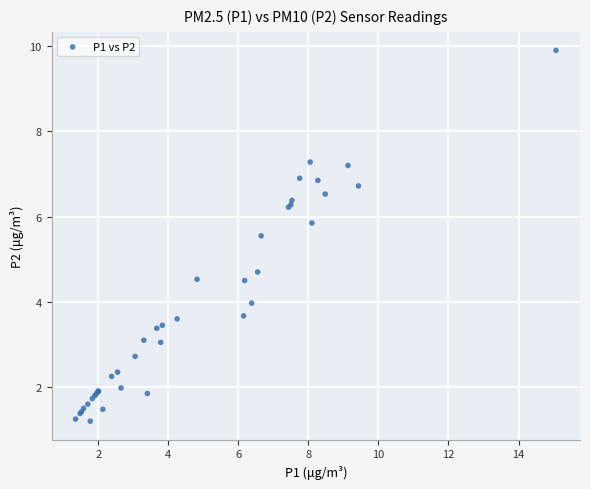

What Y value in the scatter plot is closest to 5?

4.7